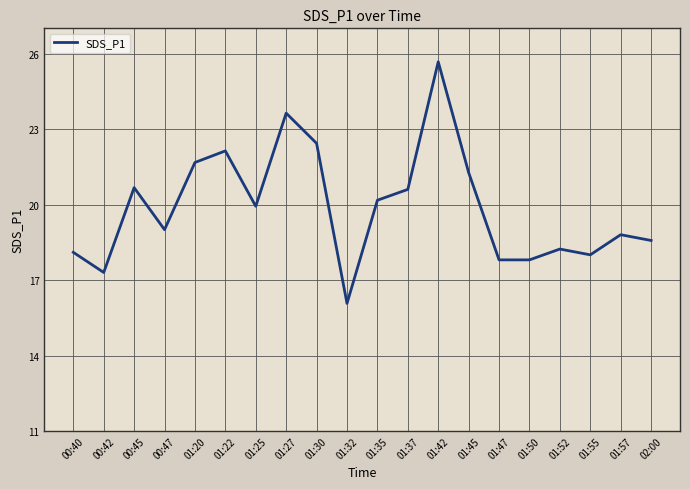

What position from the right is 00:45?

18